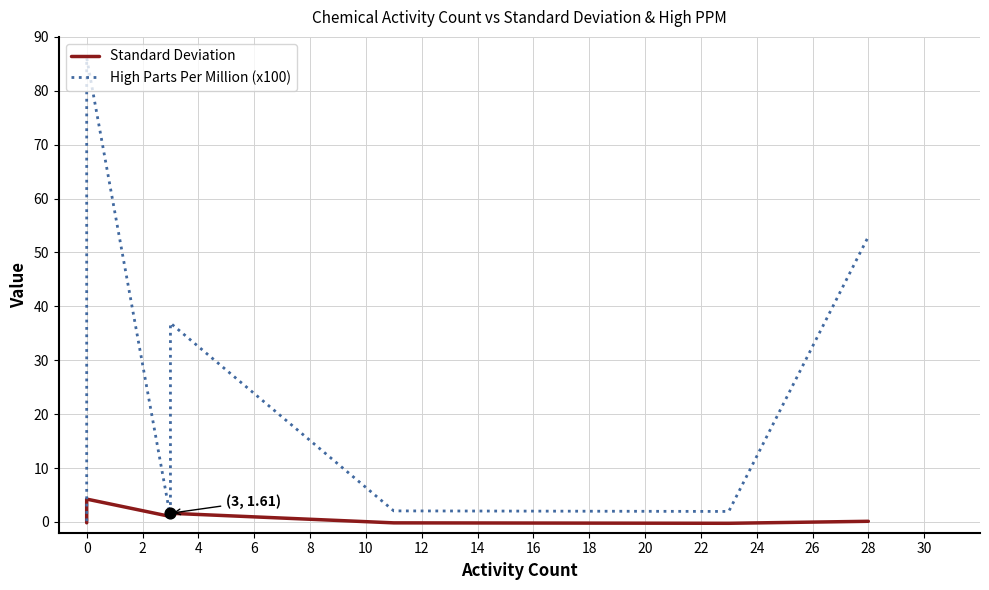

Is the value of Standard Deviation at 0 greater than the value of High Parts Per Million (x100) at 0?

No